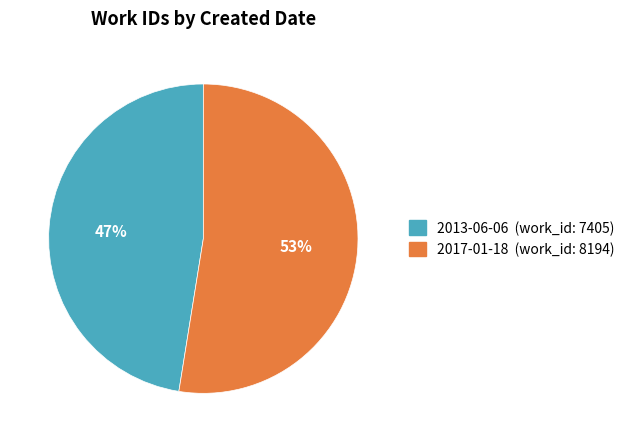

Count the number of slices in the pie.

2